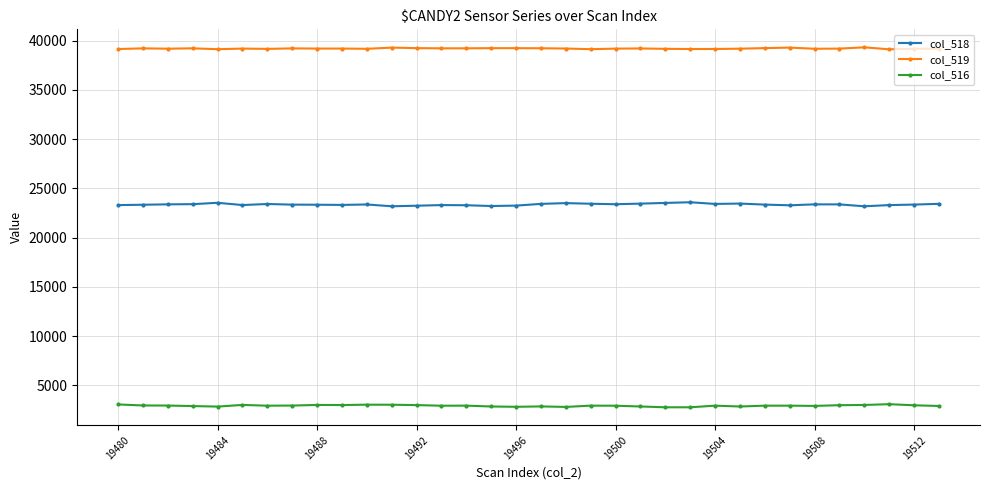

How many data points does each series have?

34